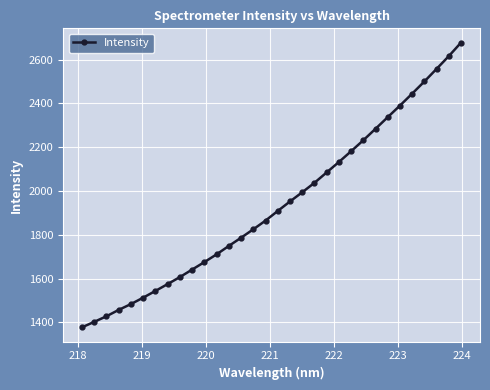

What is the smallest value displayed?

1377.4